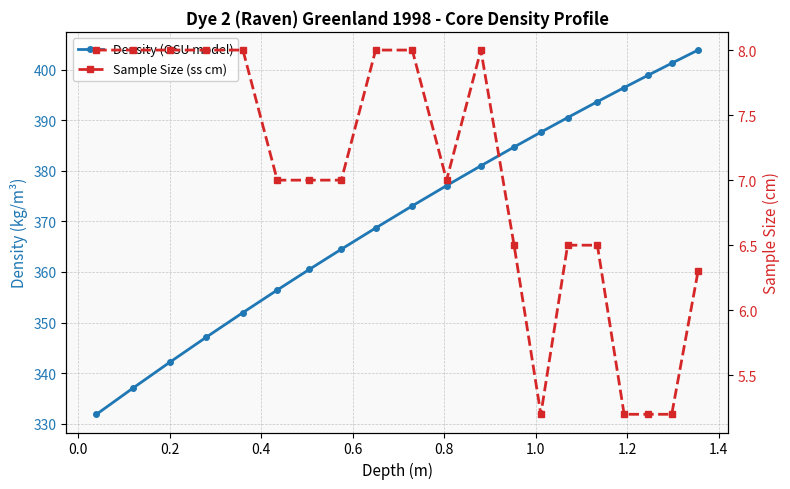

Which series has the widest spread of values?

Density (OSU model)